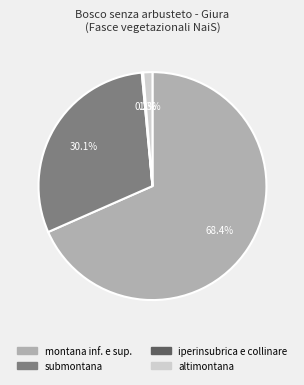

To the nearest percent, what is the average slice percentage?

25%